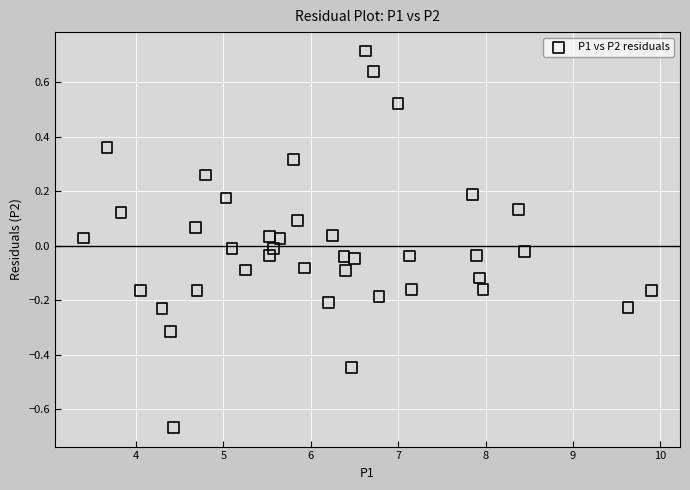

What is the range of Y values (max minus min)?

1.4